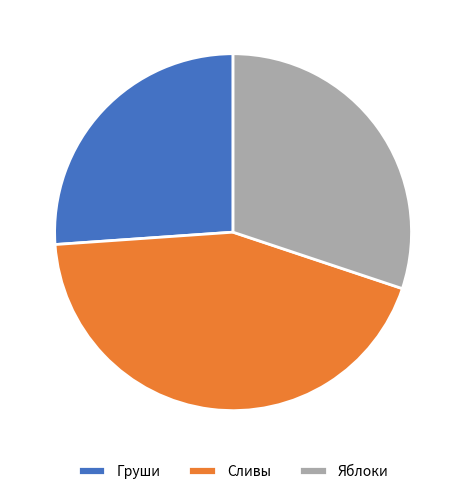

Between Яблоки and Сливы, which is larger?

Сливы